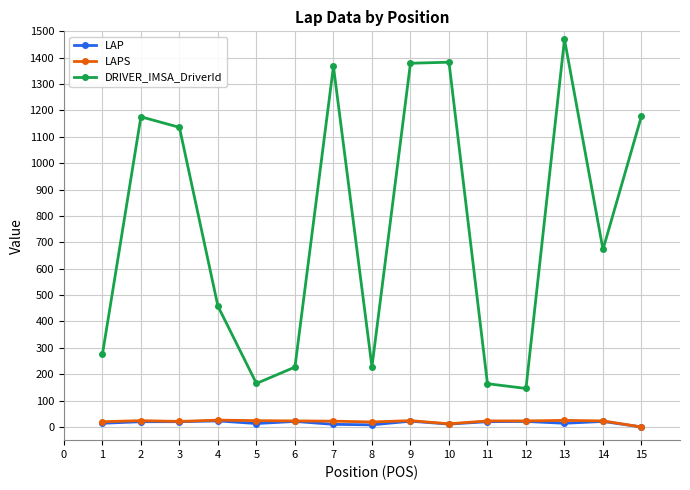

What is the maximum value shown in the chart?

1470